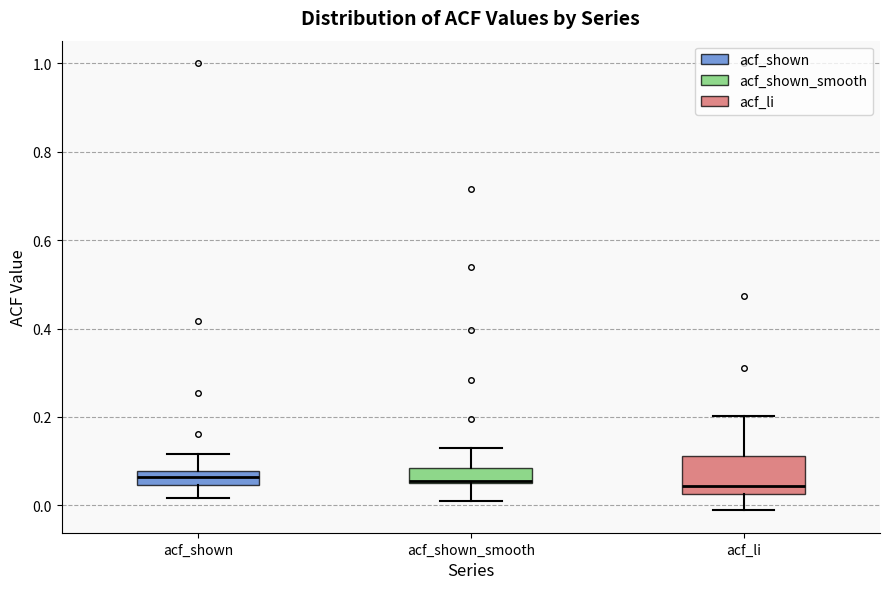

Where does the upper whisker of the box for acf_shown_smooth end on the y-axis? The values are not printed on the chart, so give them approximately, as read against the axis.

0.12